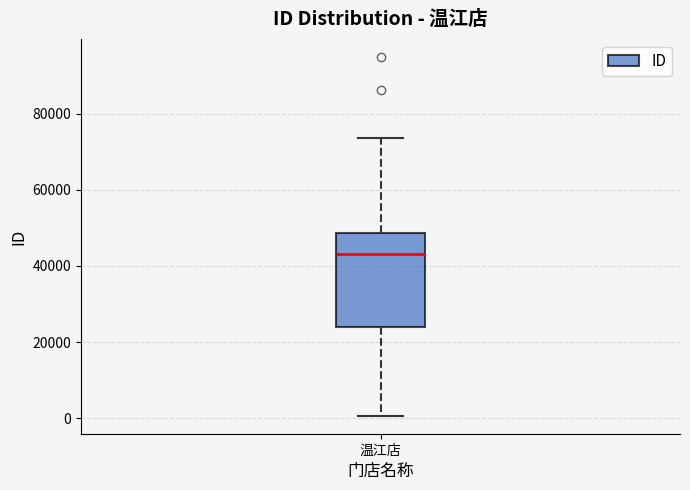

Where is the lower edge of the box for 温江店 on the y-axis? The values are not printed on the chart, so give them approximately, as read against the axis.

24000